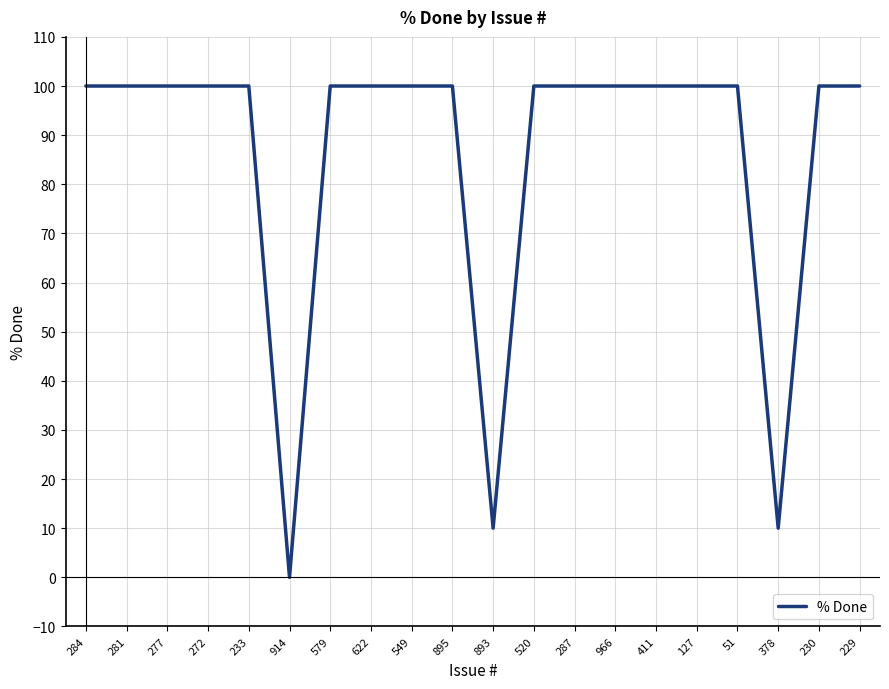

Reading left to right, list all the values displayed in this chart.

284=100	281=100	277=100	272=100	233=100	914=0	579=100	622=100	549=100	895=100	893=10	520=100	287=100	966=100	411=100	127=100	51=100	378=10	230=100	229=100